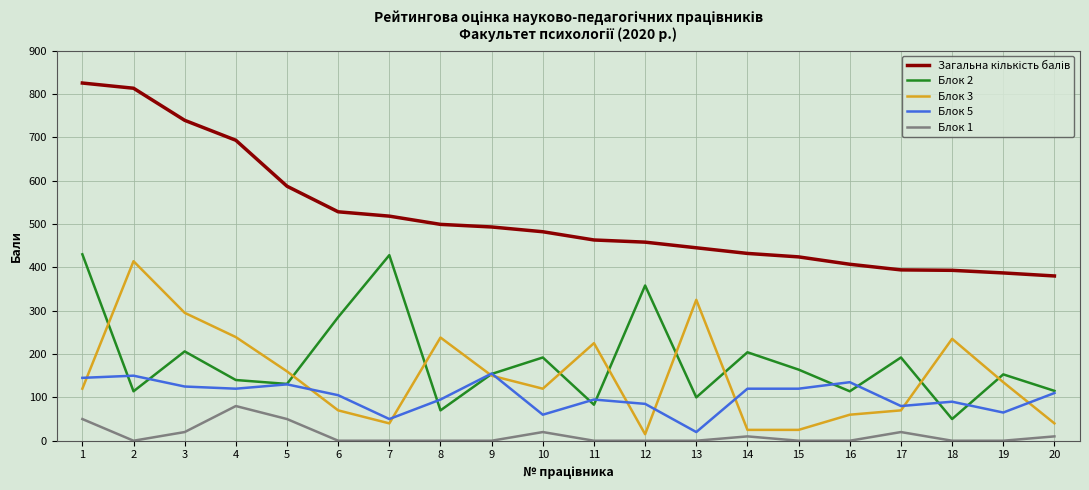

True or false: Блок 1 and Блок 5 intersect in this chart.

False